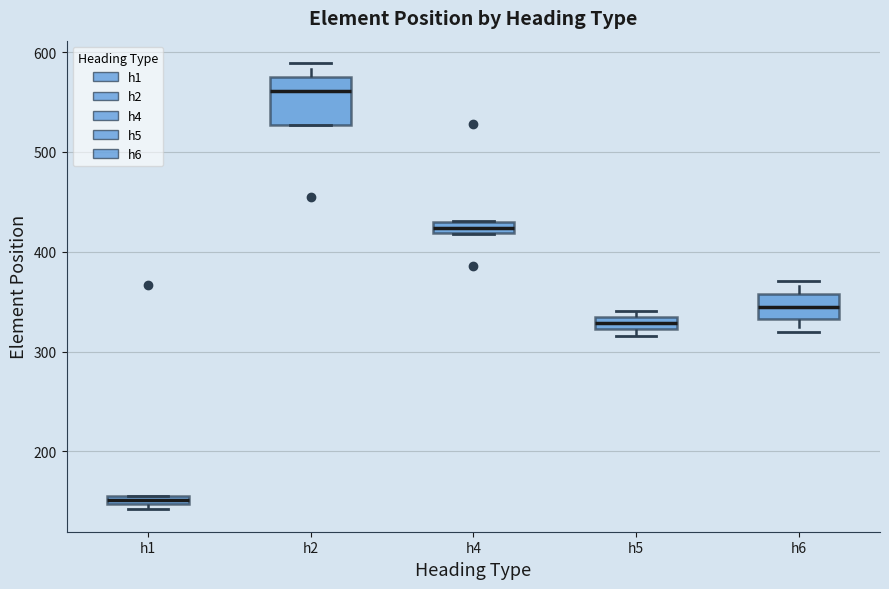

Which box is the tallest, from its lower edge to its upper edge?

h2